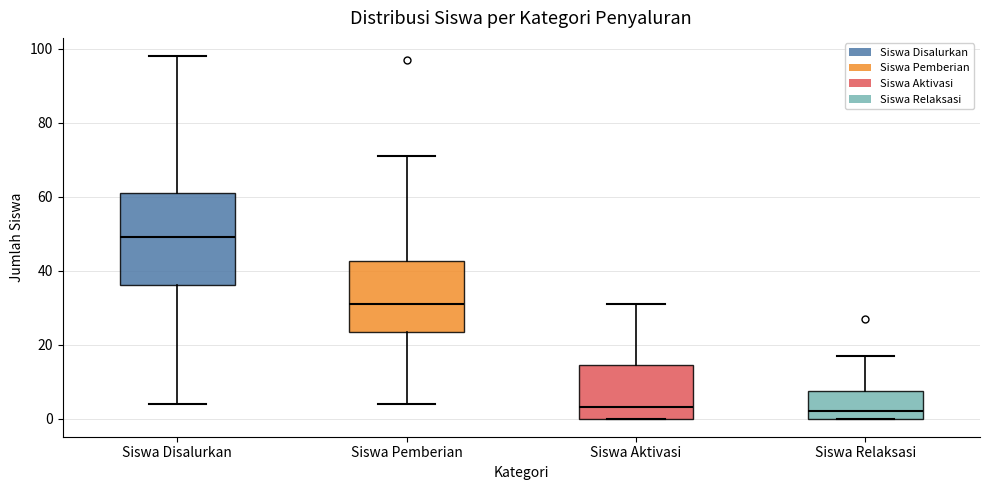

Reading left to right, transcribe this box plot: for each box, give where its median line is, the range the box spans, and where its two whiskers end, as read against the y-axis. The values are not printed on the chart, so give them approximately, as read against the axis.

Siswa Disalurkan: median 50, box 36 to 62, whiskers 4 to 98
Siswa Pemberian: median 32, box 24 to 42, whiskers 4 to 72
Siswa Aktivasi: median 4, box 0 to 14, whiskers 0 to 32
Siswa Relaksasi: median 2, box 0 to 8, whiskers 0 to 18